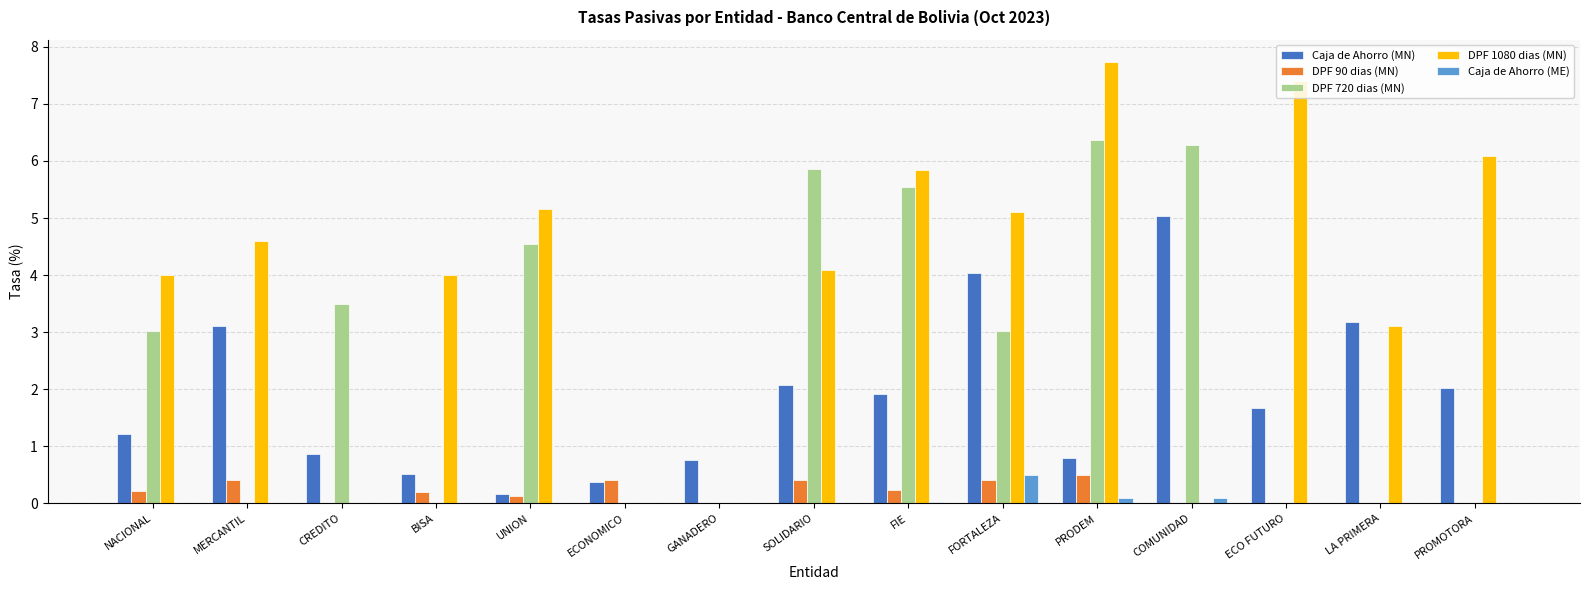

What is the total value across all series at ECO FUTURO?

9.1